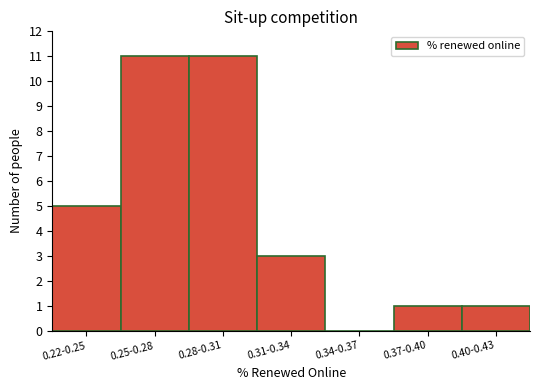

Reading left to right, extract all data points from this chart.

0.22-0.25=5	0.25-0.28=11	0.28-0.31=11	0.31-0.34=3	0.34-0.37=0	0.37-0.40=1	0.40-0.43=1